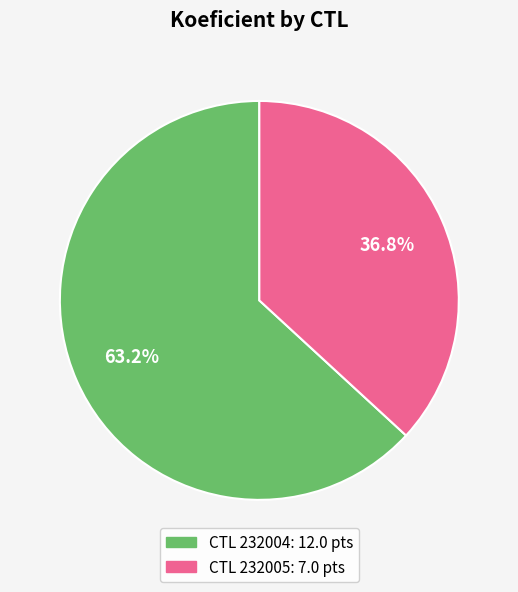

Does any single category account for the majority?

Yes